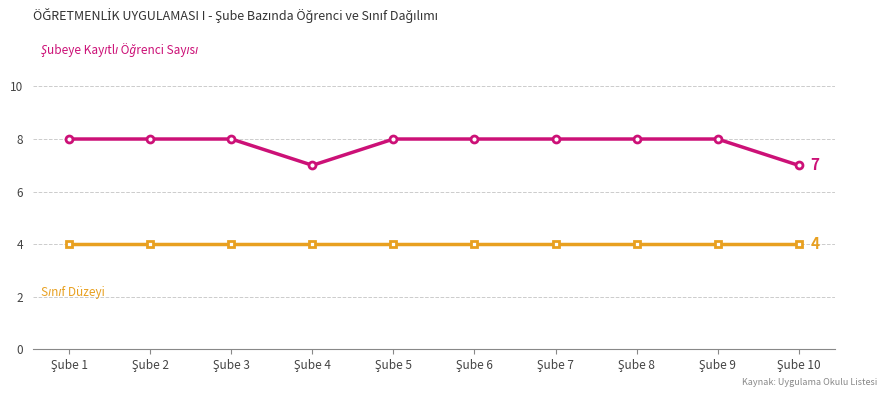

What is the greatest value displayed?

8